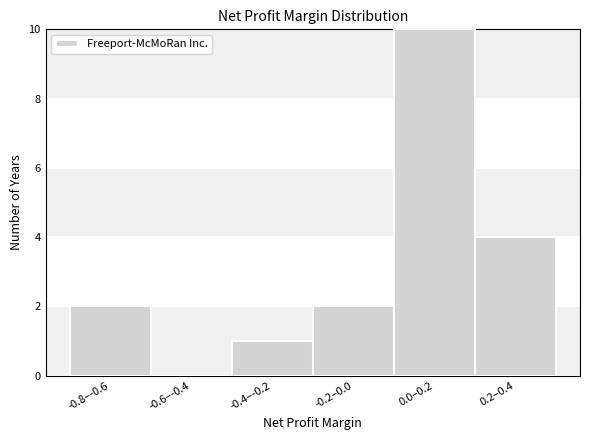

Reading left to right, extract all data points from this chart.

-0.8–-0.6=2	-0.6–-0.4=0	-0.4–-0.2=1	-0.2–0.0=2	0.0–0.2=10	0.2–0.4=4